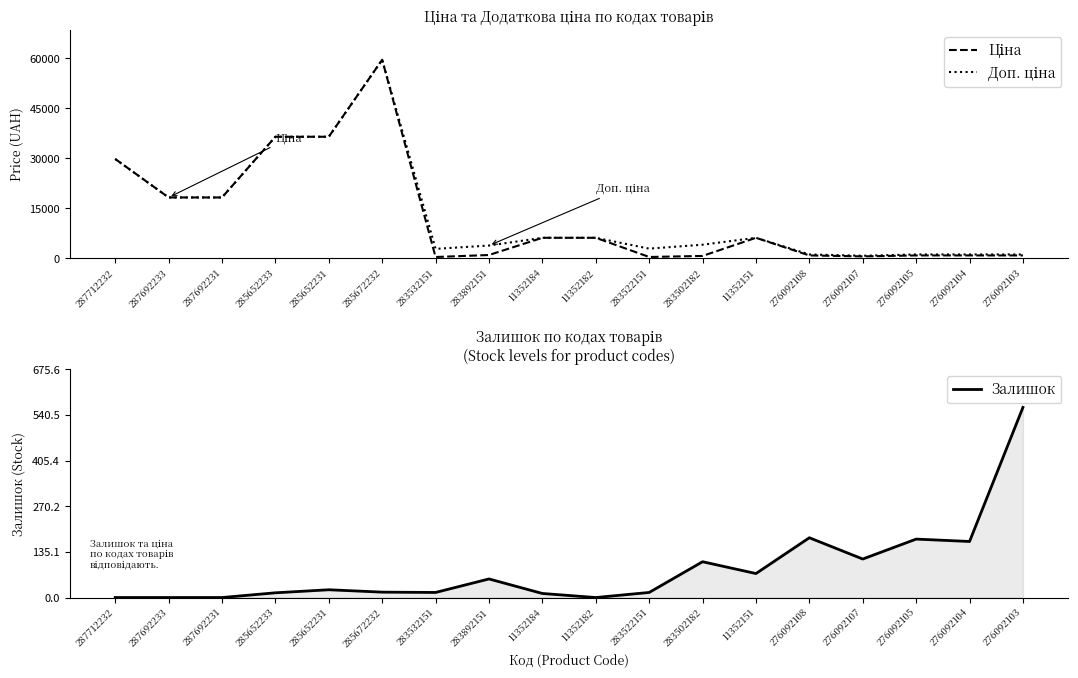

What is the difference between the maximum and minimum values in the Ціна series?

59174.3